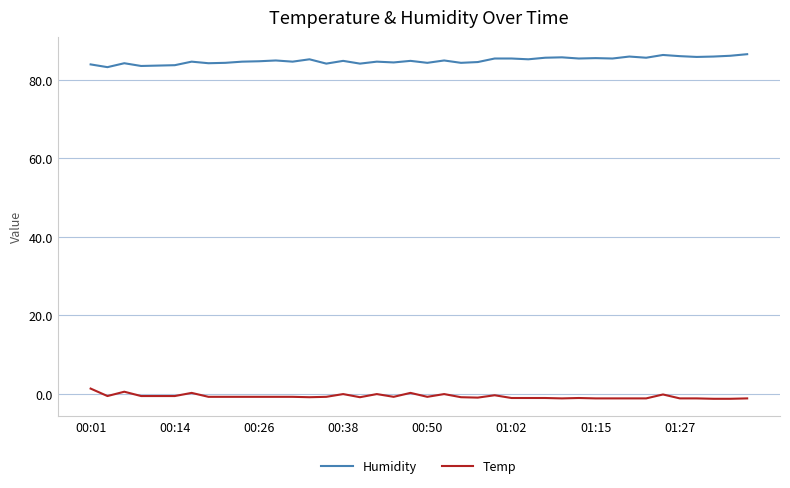

Does the chart display data point markers on the line(s)?

No